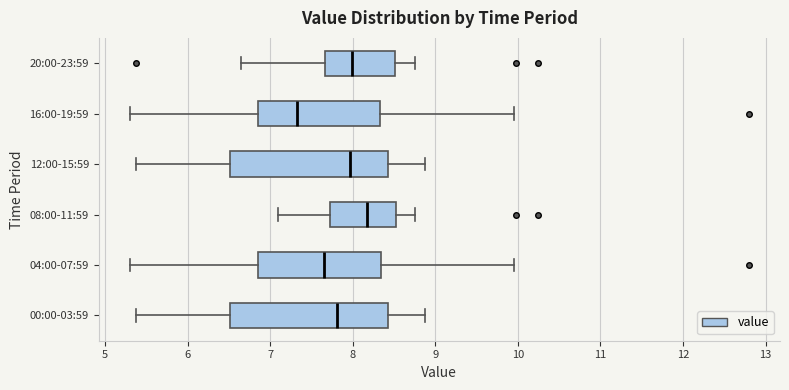

Reading bottom to top, transcribe this box plot: for each box, give where its median line is, the range the box spans, and where its two whiskers end, as read against the x-axis. The values are not printed on the chart, so give them approximately, as read against the axis.

00:00-03:59: median 7.8, box 6.5 to 8.4, whiskers 5.4 to 8.9
04:00-07:59: median 7.7, box 6.9 to 8.3, whiskers 5.3 to 10.0
08:00-11:59: median 8.2, box 7.7 to 8.5, whiskers 7.1 to 8.8
12:00-15:59: median 8.0, box 6.5 to 8.4, whiskers 5.4 to 8.9
16:00-19:59: median 7.3, box 6.9 to 8.3, whiskers 5.3 to 10.0
20:00-23:59: median 8.0, box 7.7 to 8.5, whiskers 6.7 to 8.8